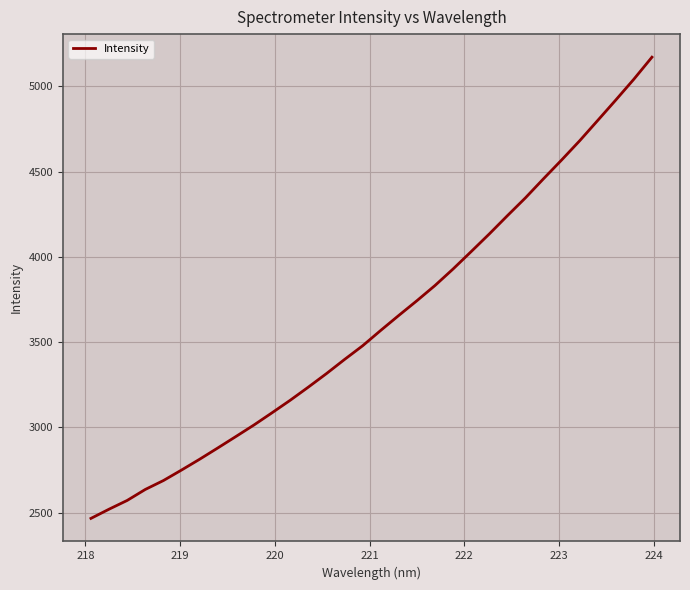

What is the difference between the maximum and minimum values?

2704.4